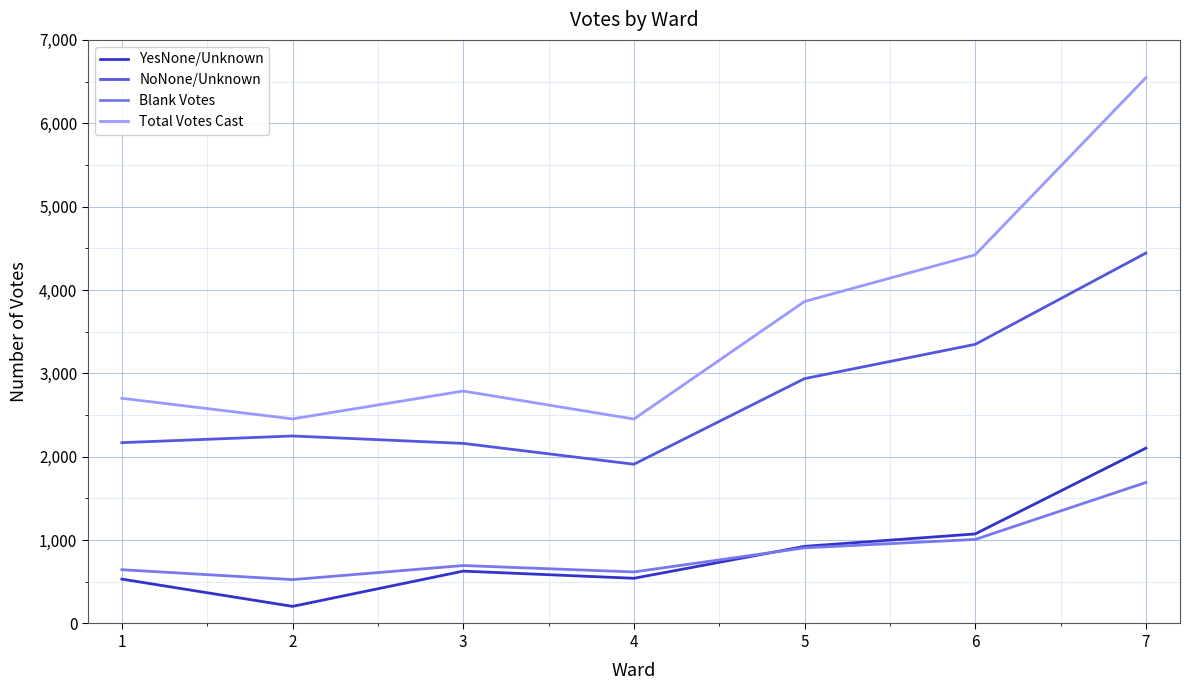

The YesNone/Unknown series shows 876 at 3. True or false?

False